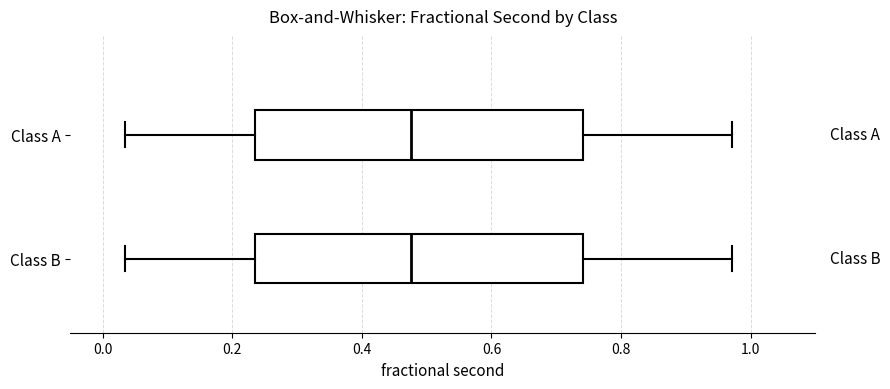

Reading bottom to top, read every box against the x-axis: the position of its median line, the range the box covers, and the ends of its whiskers. The values are not printed on the chart, so give them approximately, as read against the axis.

Class B: median 0.48, box 0.24 to 0.74, whiskers 0.04 to 0.98
Class A: median 0.48, box 0.24 to 0.74, whiskers 0.04 to 0.98